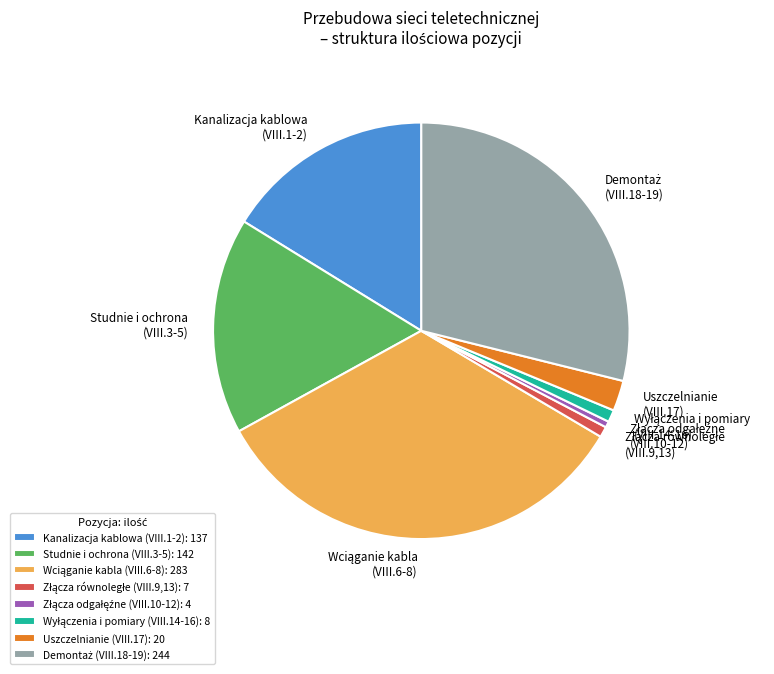

Does Kanalizacja kablowa (VIII.1-2) account for over 50% of the chart?

No